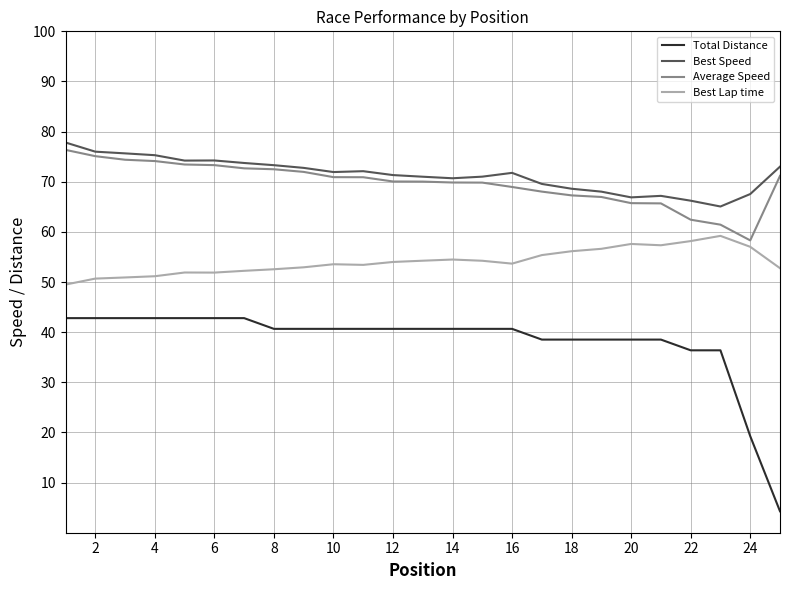

True or false: Average Speed and Total Distance cross at least once.

False